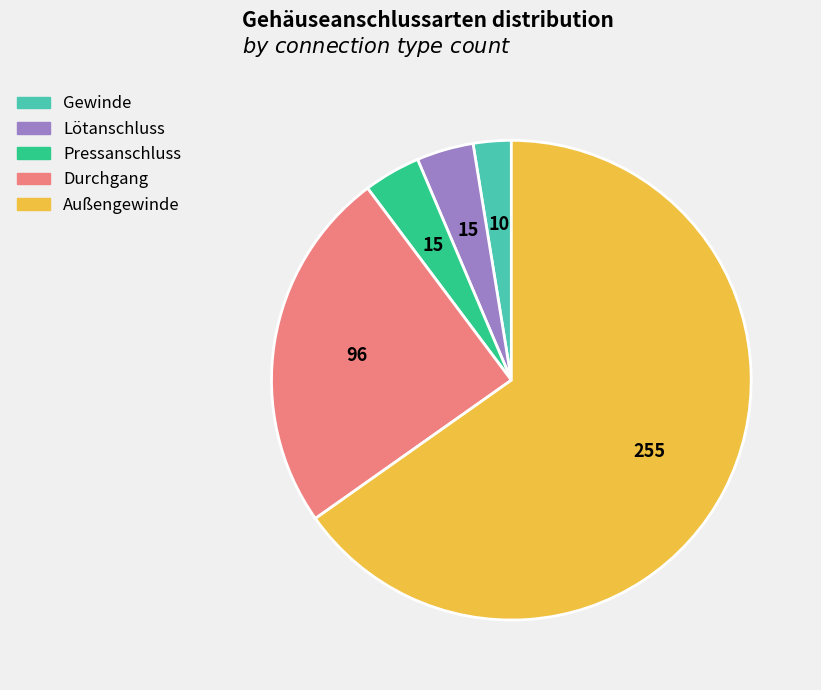

What is the largest slice in the pie chart?

Außengewinde